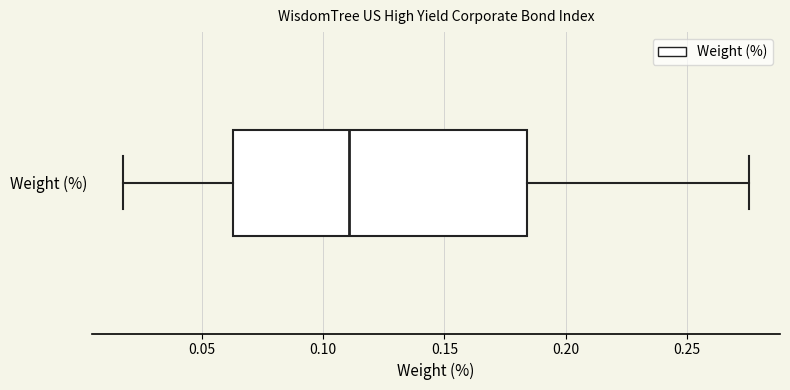

Read this box plot against the x-axis: the position of the median line, the range covered by the box, and the ends of both whiskers. The values are not printed on the chart, so give them approximately, as read against the axis.

median 0.110, box 0.065 to 0.185, whiskers 0.020 to 0.275